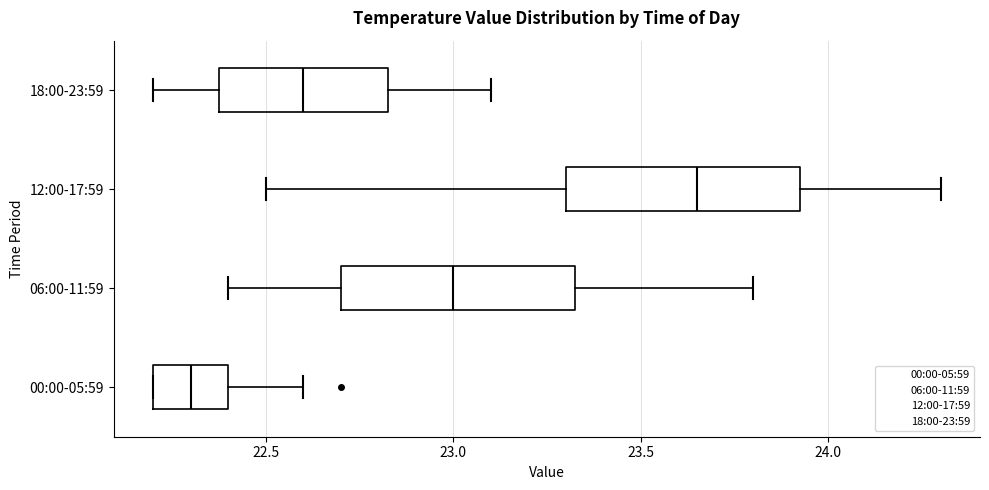

Reading bottom to top, read every box against the x-axis: the position of its median line, the range the box covers, and the ends of its whiskers. The values are not printed on the chart, so give them approximately, as read against the axis.

00:00-05:59: median 22.30, box 22.20 to 22.40, whiskers 22.20 to 22.60
06:00-11:59: median 23.00, box 22.70 to 23.35, whiskers 22.40 to 23.80
12:00-17:59: median 23.65, box 23.30 to 23.95, whiskers 22.50 to 24.30
18:00-23:59: median 22.60, box 22.40 to 22.85, whiskers 22.20 to 23.10